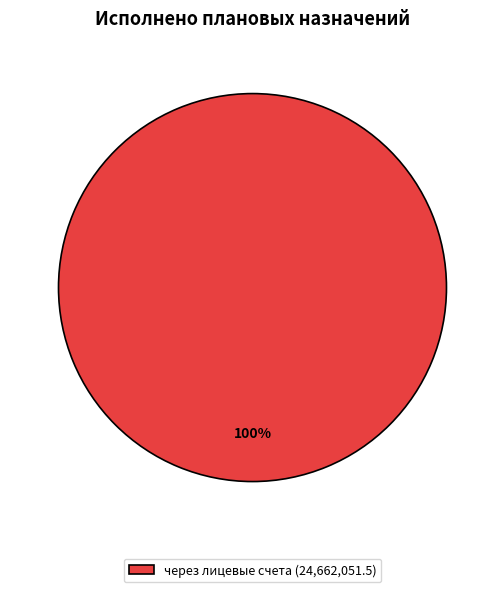

Rank the categories by value from highest to lowest.

через лицевые счета (24,662,051.5)